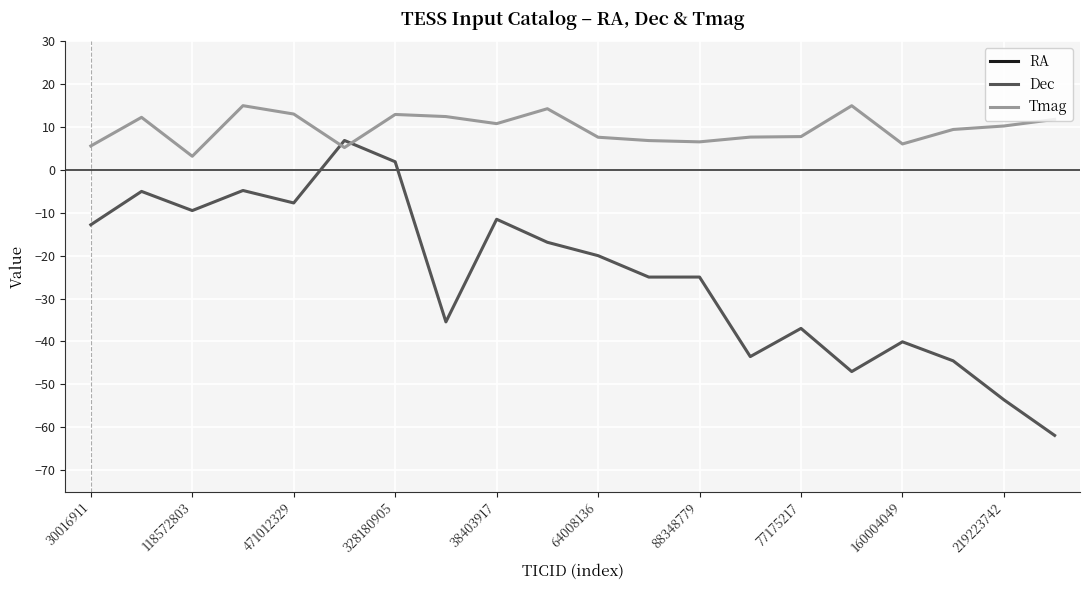

True or false: Tmag has a value of 13.1 at 471012329.

True